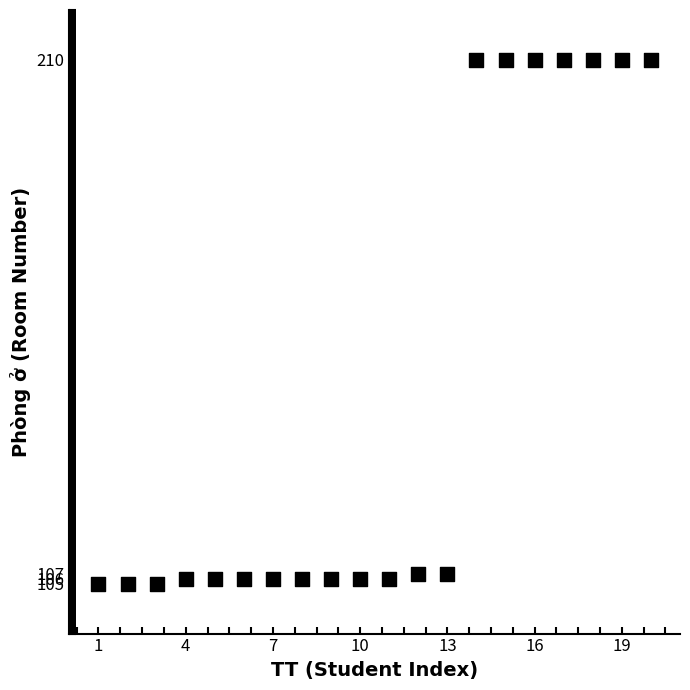

What is the range of Y values (max minus min)?

105